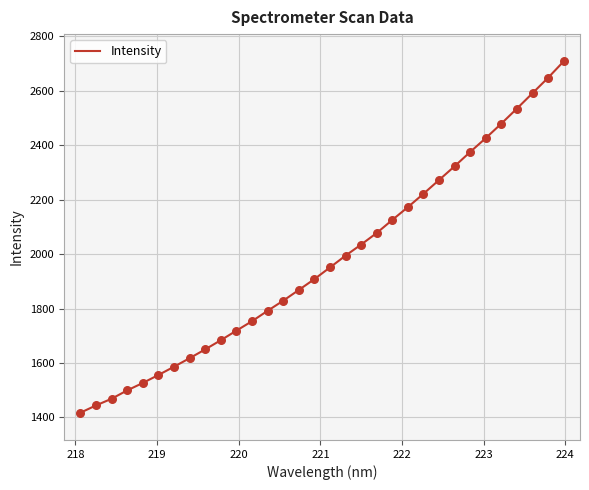

What is the difference between the maximum and minimum values?

1290.3